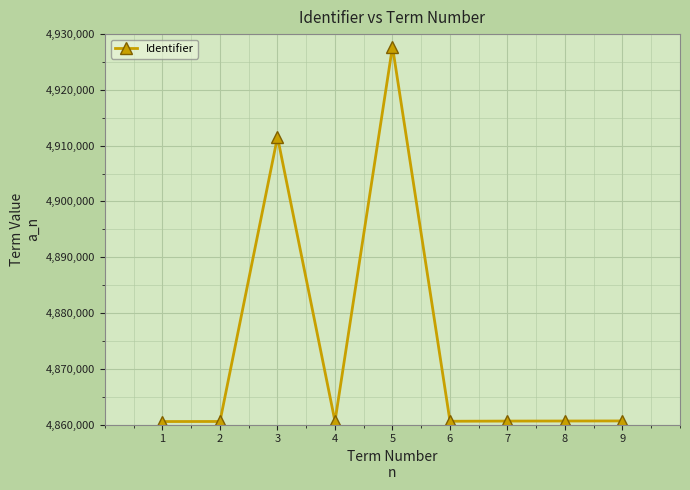

What is the value of the 1st point from the left?

4860535